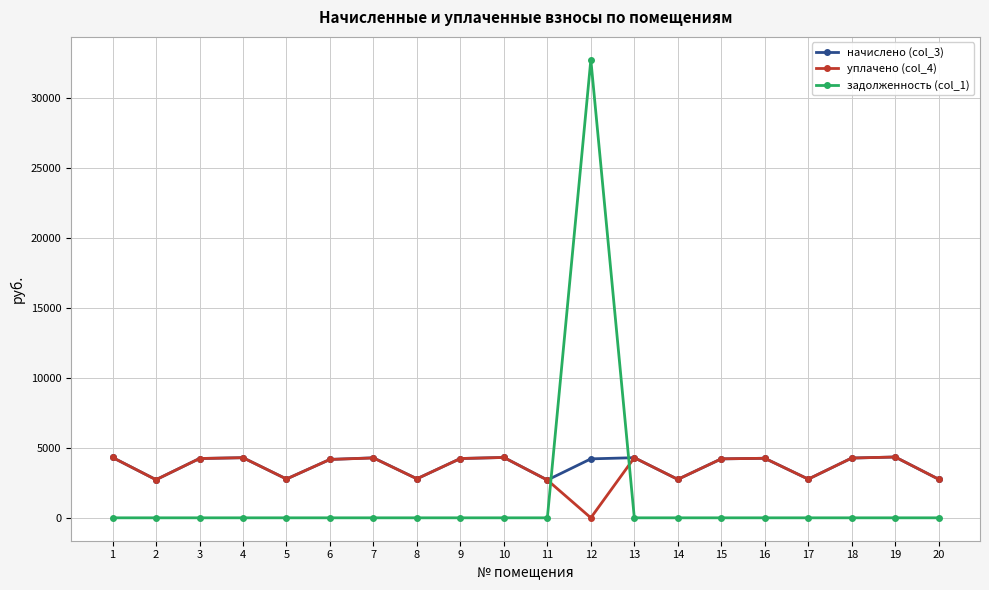

Is this an area chart (filled region under the line)?

No